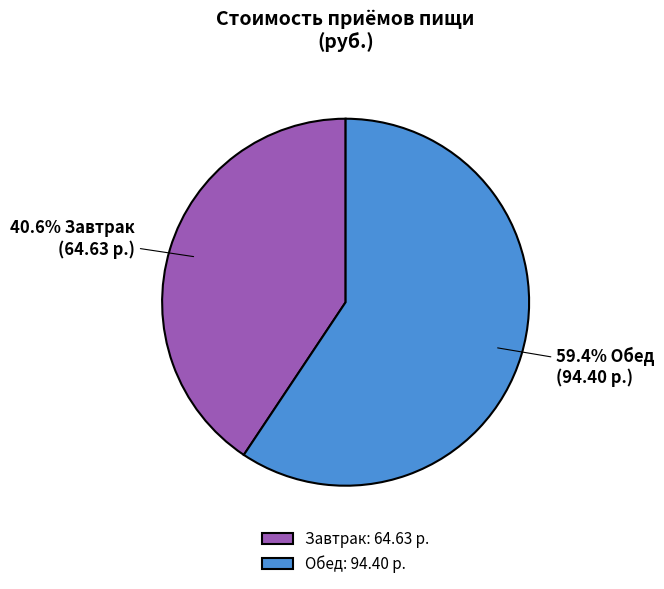

What percentage is NOT represented by Обед?

40.6%